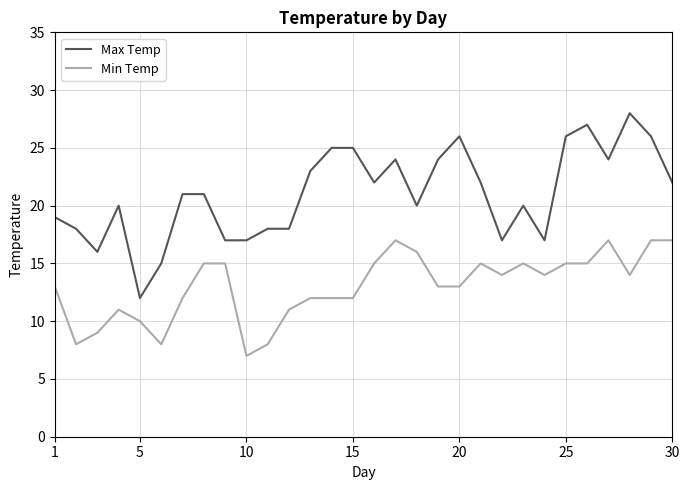

List the series in order of their overall mean, lowest first.

Min Temp, Max Temp